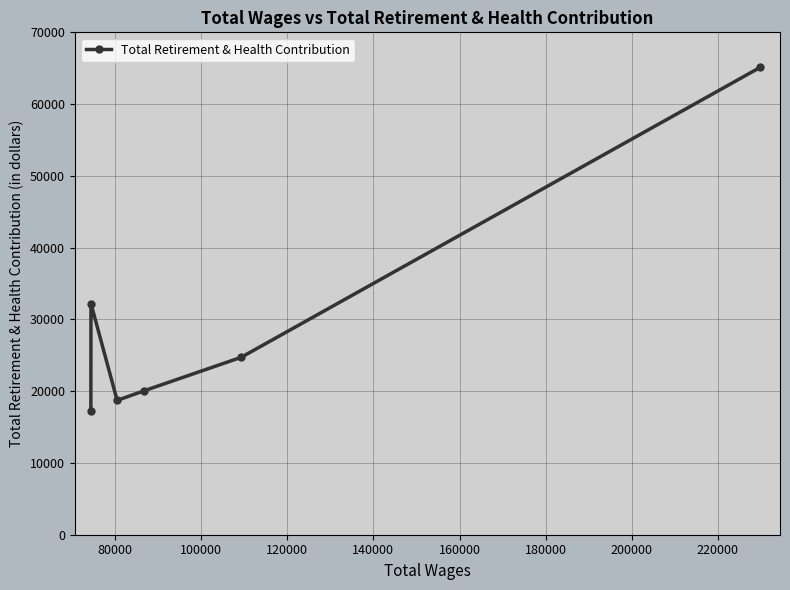

What is the sum of all values?

178118